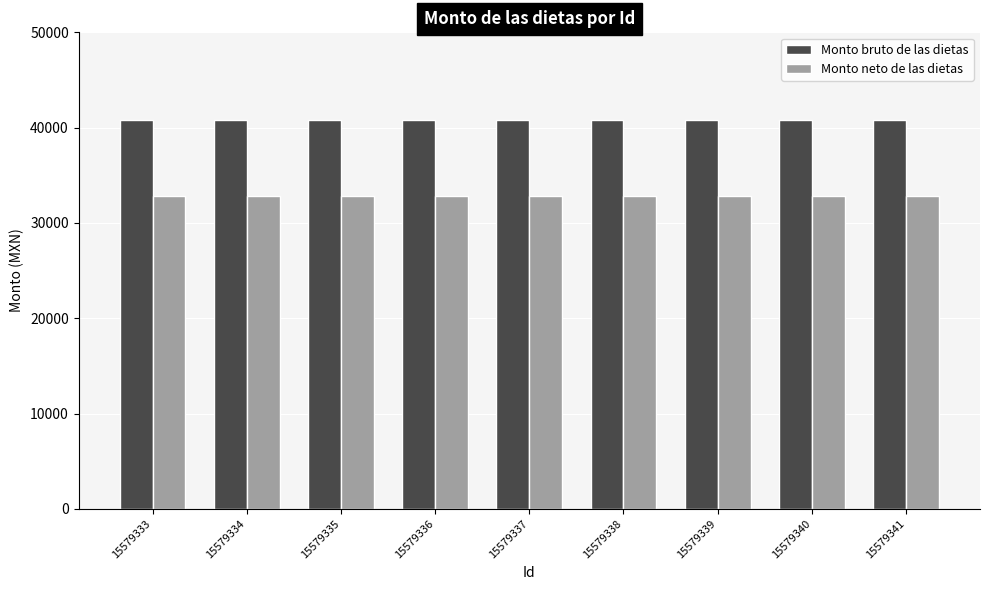

Reading left to right, transcribe all the data shown in this chart.

Monto bruto de las dietas: 40796	40796	40796	40796	40796	40796	40796	40796	40796
Monto neto de las dietas: 32791	32791	32791	32791	32791	32791	32791	32791	32791